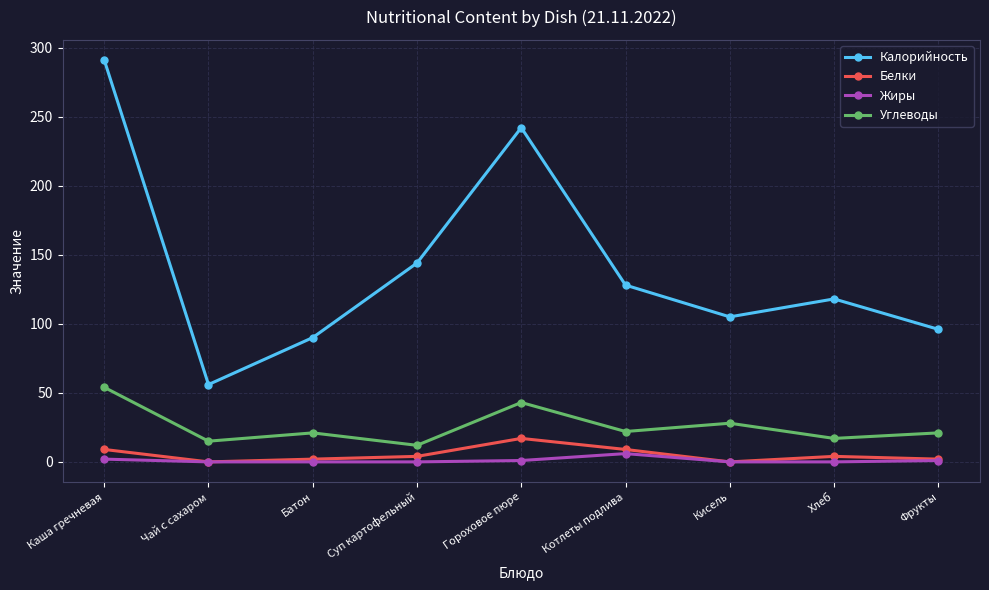

What are all the series names shown in the legend?

Калорийность, Белки, Жиры, Углеводы